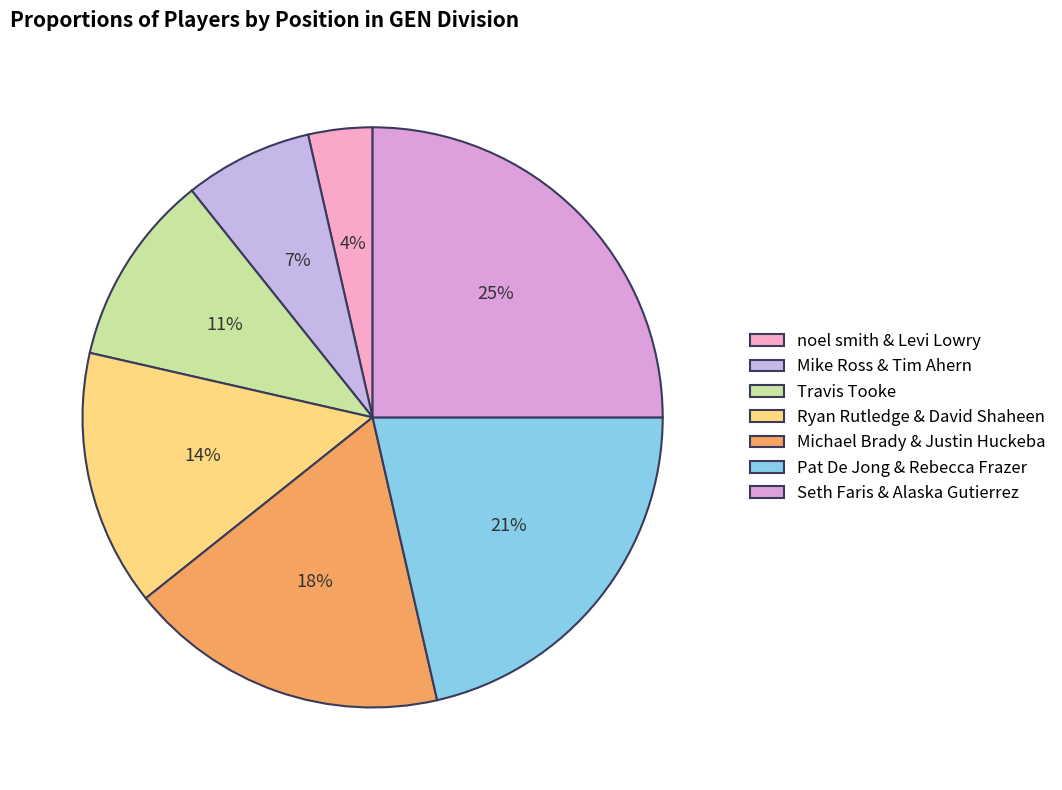

To the nearest percent, what is the difference between the largest and smallest slice percentages?

21%